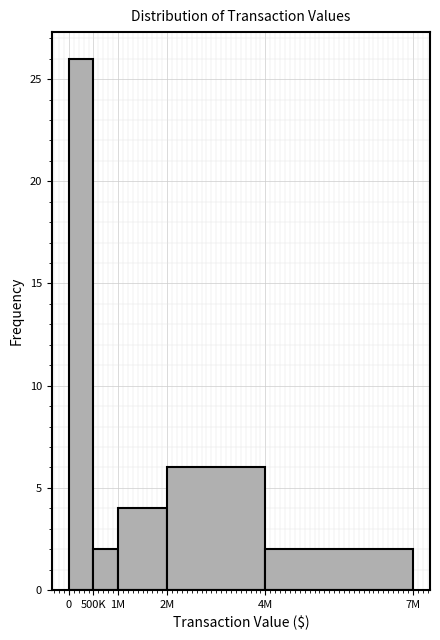

Reading right to left, transcribe all the data shown in this chart.

4M=2	2M=6	1M=4	500K=2	0=26